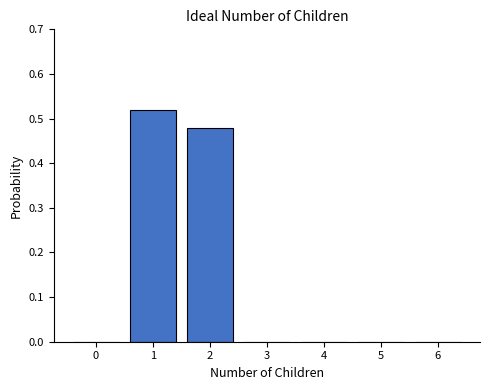

Reading left to right, transcribe this chart: for each bar, give the range it covers on the x-axis and its height. The values are not printed on the chart, so give them approximately, as read against the axis.

-0.5 to 0.5: 0
0.5 to 1.5: 0.52
1.5 to 2.5: 0.48
2.5 to 3.5: 0
3.5 to 4.5: 0
4.5 to 5.5: 0
5.5 to 6.5: 0